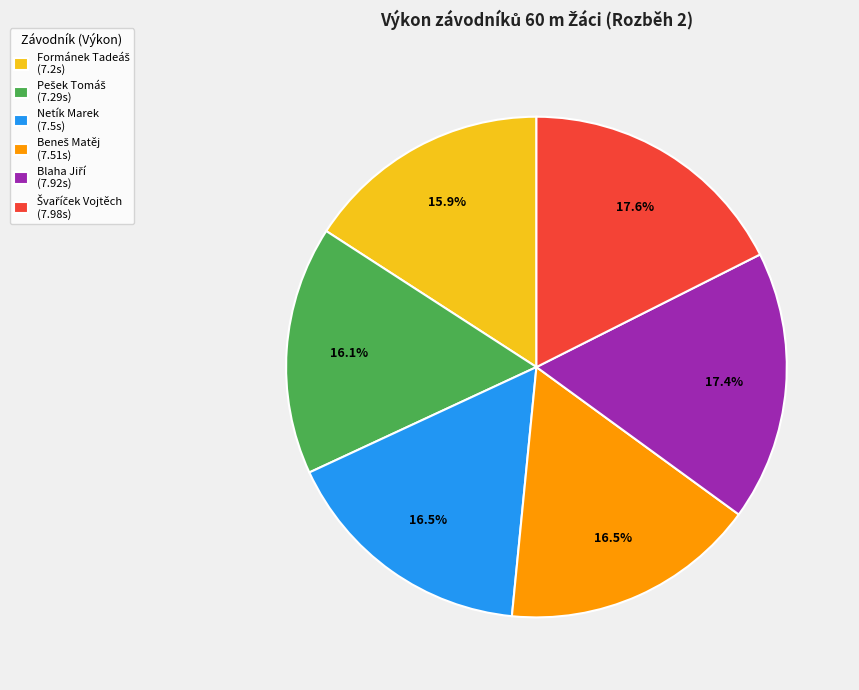

Does any single category account for the majority?

No